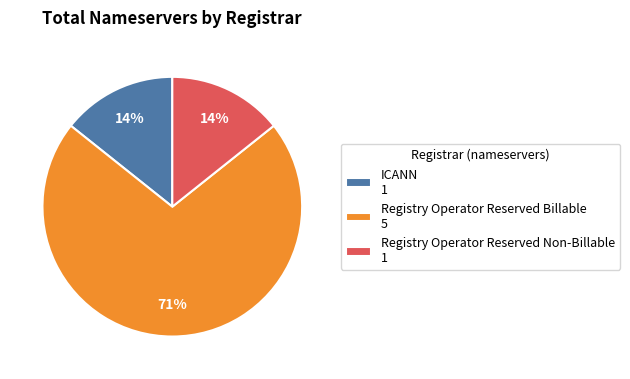

To the nearest percent, what is the average slice percentage?

33%